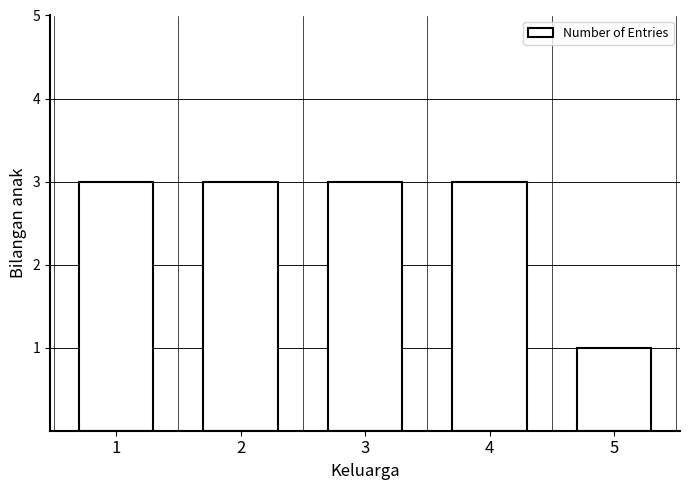

Is it true that the value at 1 is 3?

True